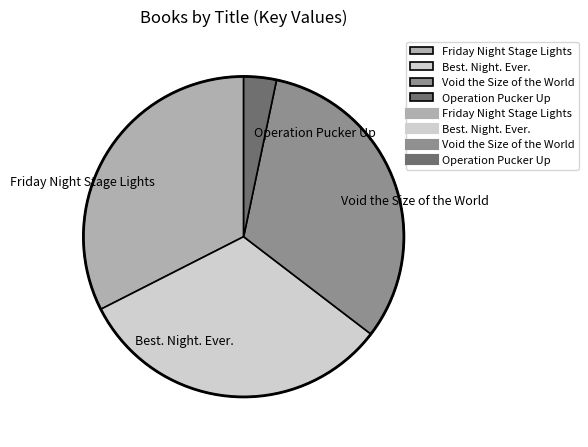

What is the ratio of the value at Best. Night. Ever. to the value at Void the Size of the World?

1.0